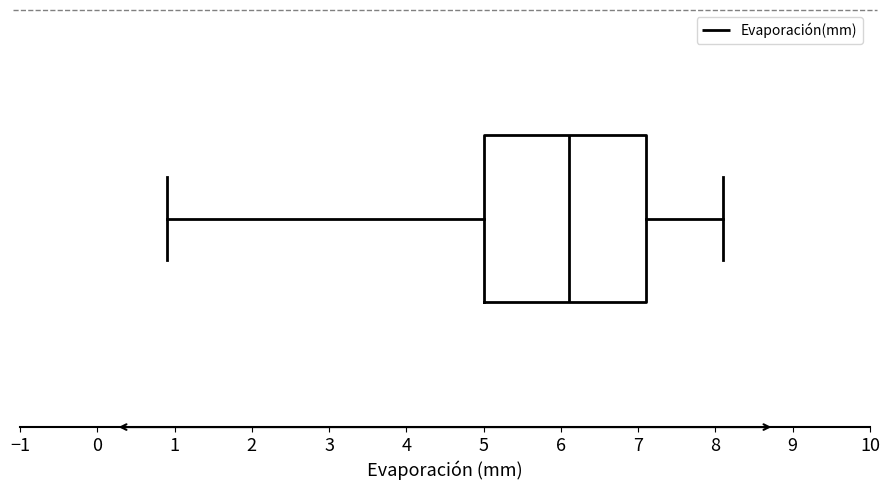

Read this box plot against the x-axis: the position of the median line, the range covered by the box, and the ends of both whiskers. The values are not printed on the chart, so give them approximately, as read against the axis.

median 6.1, box 5.0 to 7.1, whiskers 0.9 to 8.1